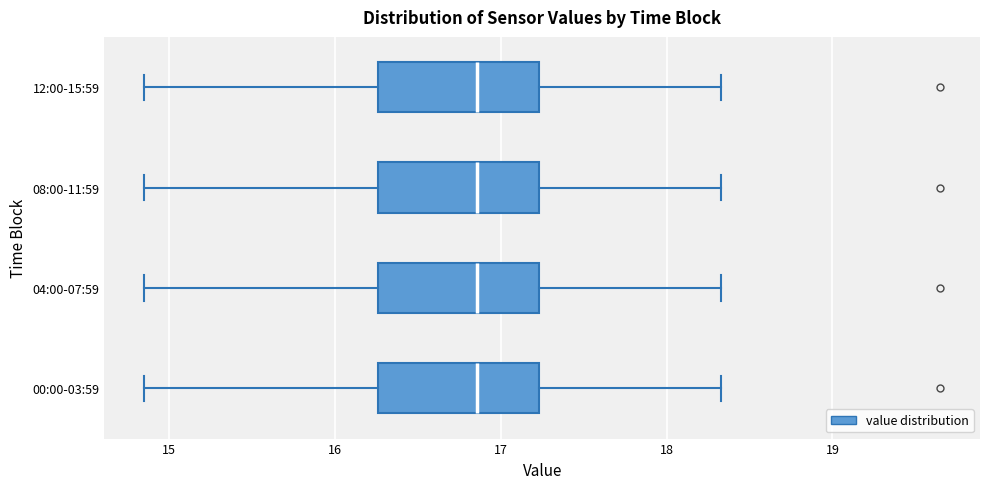

Reading bottom to top, read every box against the x-axis: the position of its median line, the range the box covers, and the ends of its whiskers. The values are not printed on the chart, so give them approximately, as read against the axis.

00:00-03:59: median 16.9, box 16.3 to 17.2, whiskers 14.9 to 18.3
04:00-07:59: median 16.9, box 16.3 to 17.2, whiskers 14.9 to 18.3
08:00-11:59: median 16.9, box 16.3 to 17.2, whiskers 14.9 to 18.3
12:00-15:59: median 16.9, box 16.3 to 17.2, whiskers 14.9 to 18.3